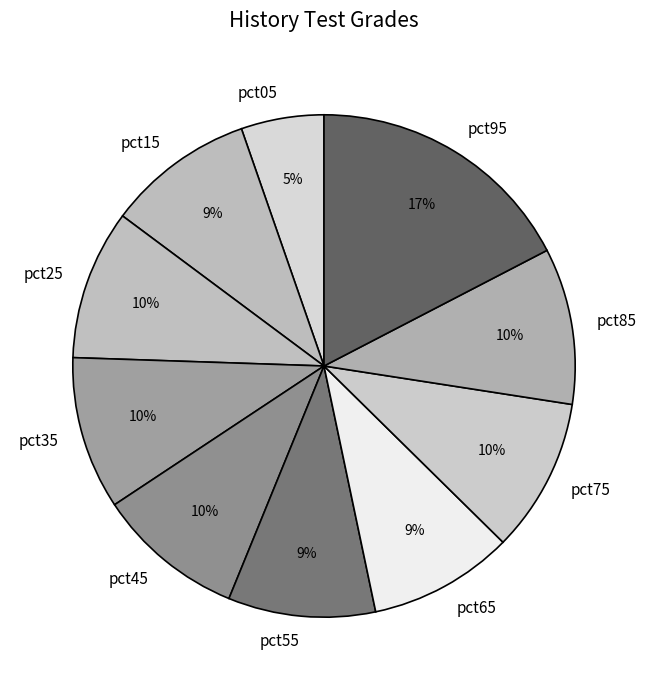

Does pct95 account for over 50% of the chart?

No